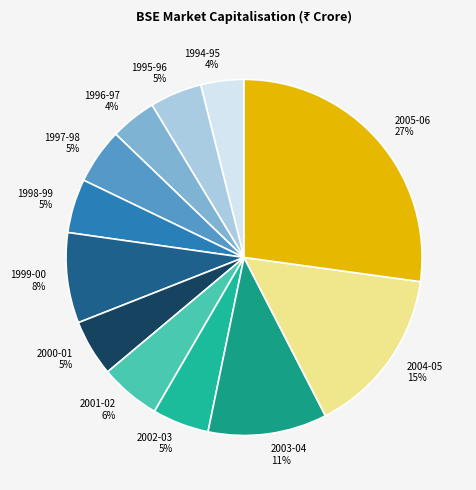

Which category has the biggest portion of the pie?

2005-06